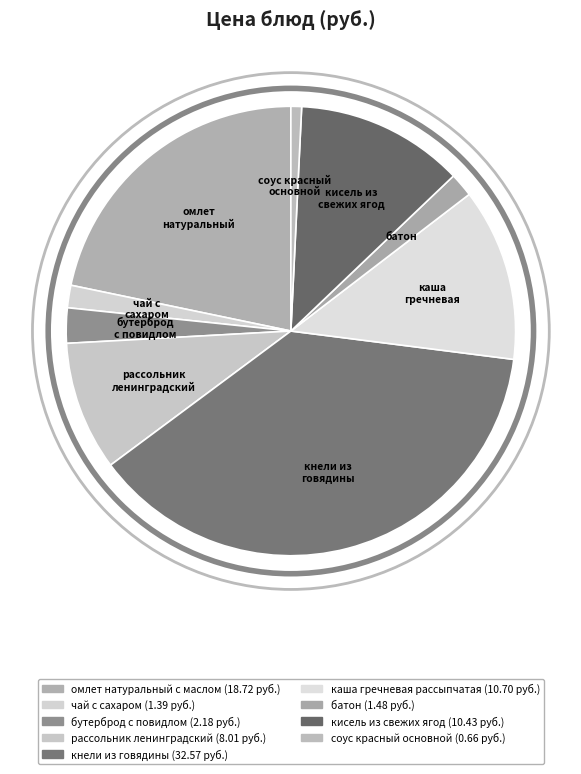

Is there any slice that represents more than half of the pie?

No